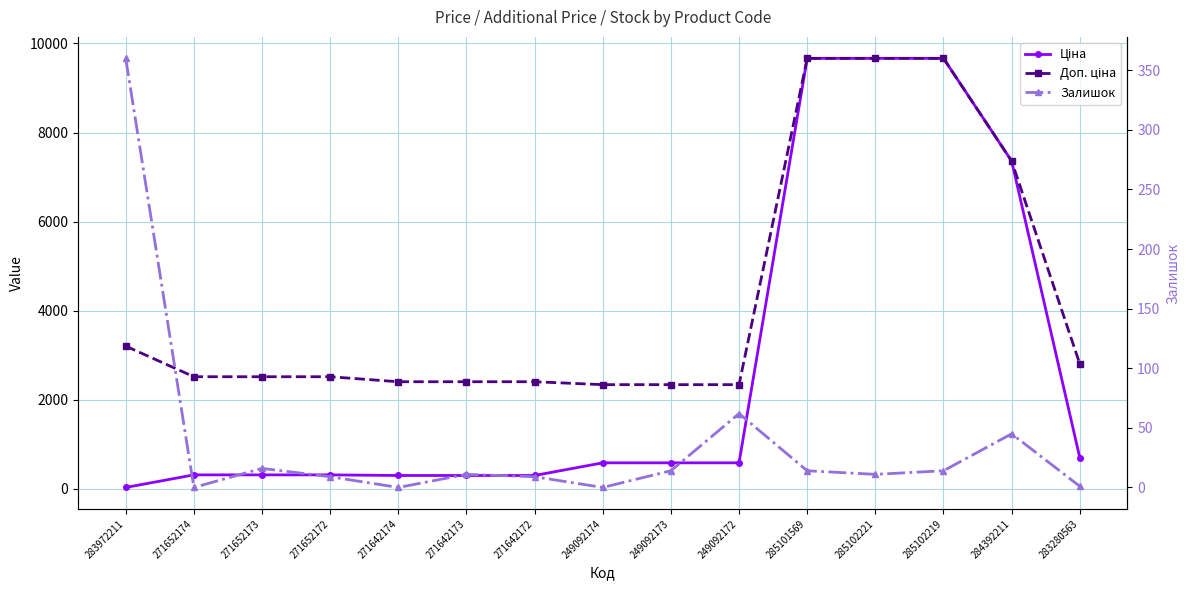

How many data points in Залишок are above 11?

7